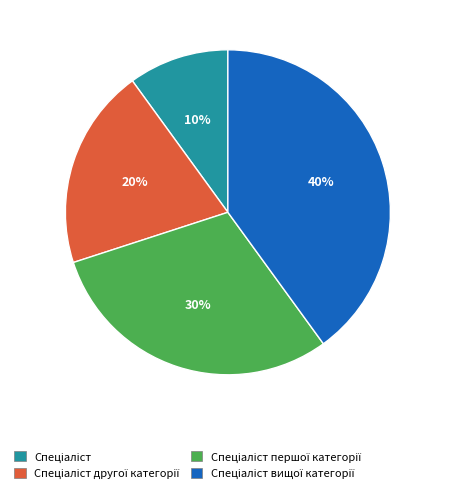

Is there a majority slice in this chart?

No